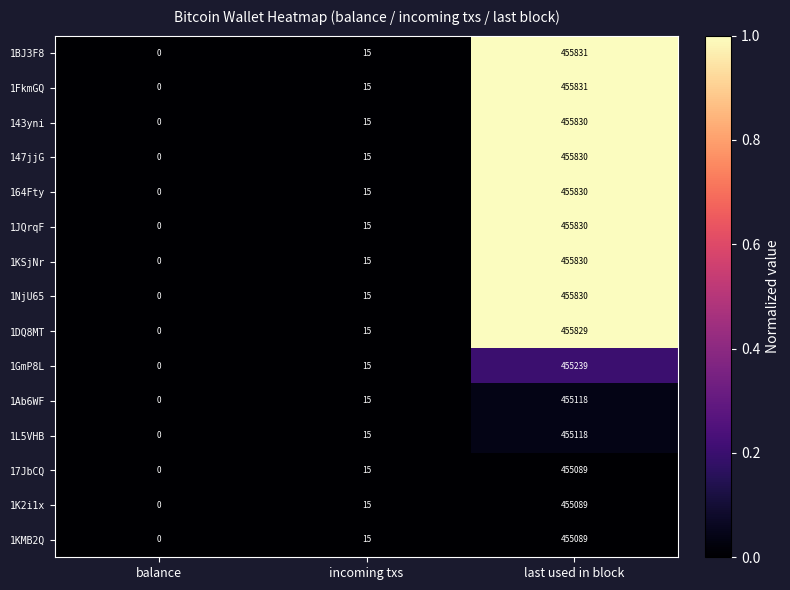

The 1FkmGQ series shows 15 at incoming txs. True or false?

True